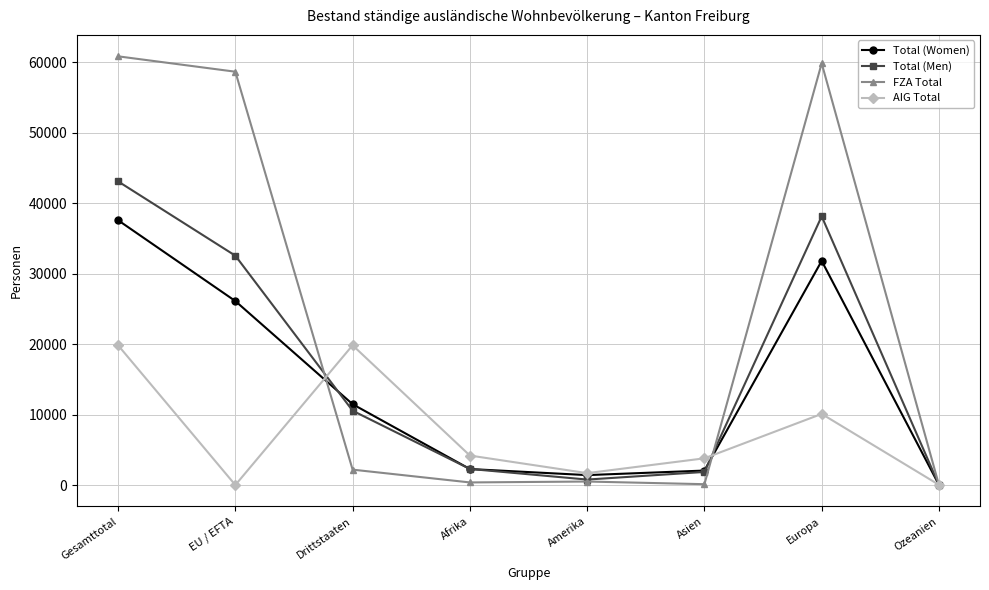

What is the difference between the second highest and second lowest values in the AIG Total series?

19796